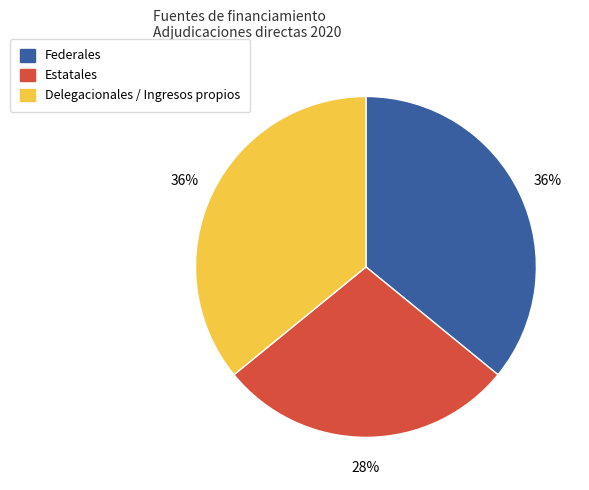

To the nearest percent, what percentage of the pie is Federales?

36%